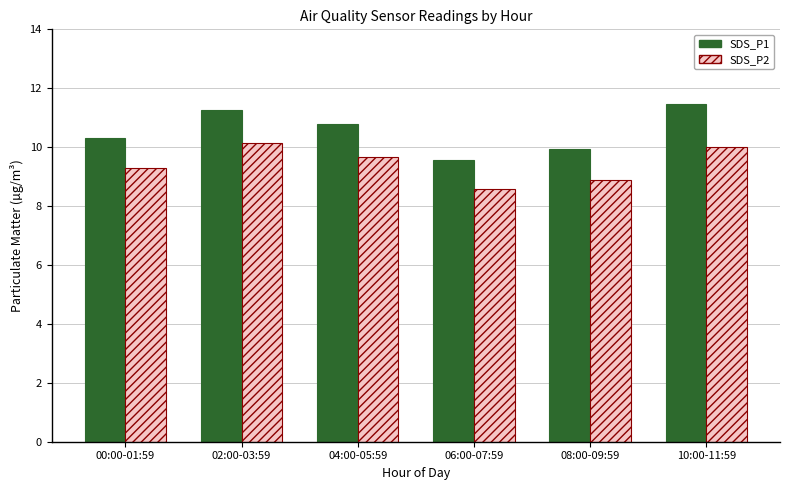

What is the label of the 4th bar from the right?

04:00-05:59